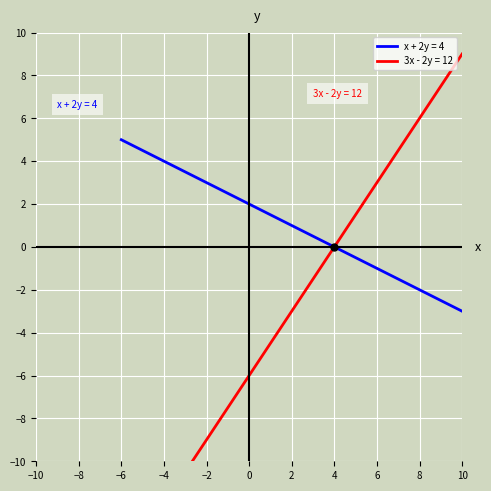

List the series in order of their overall mean, lowest first.

3x - 2y = 12, x + 2y = 4